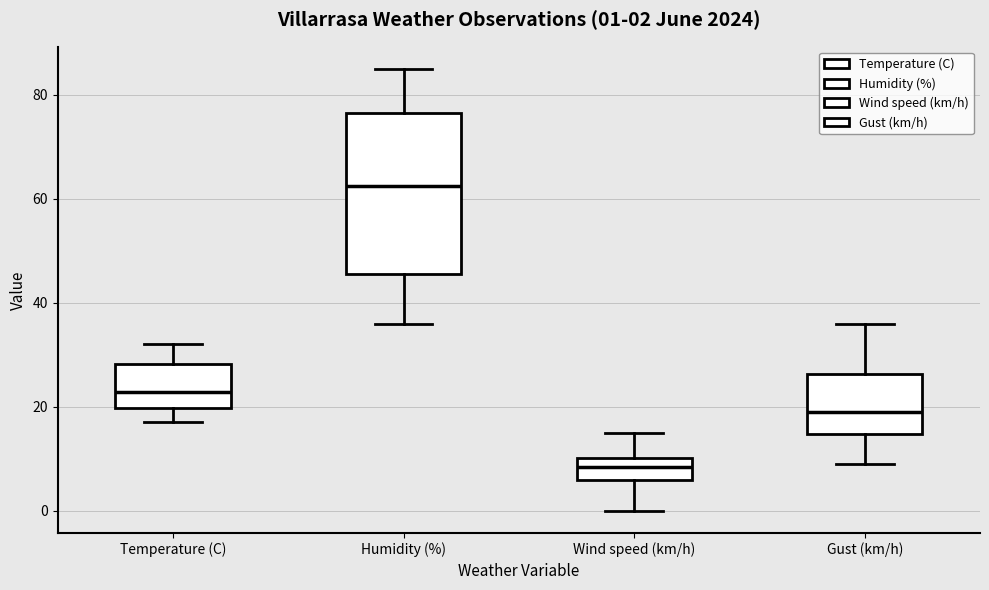

Which box's median line is the lowest?

Wind speed (km/h)